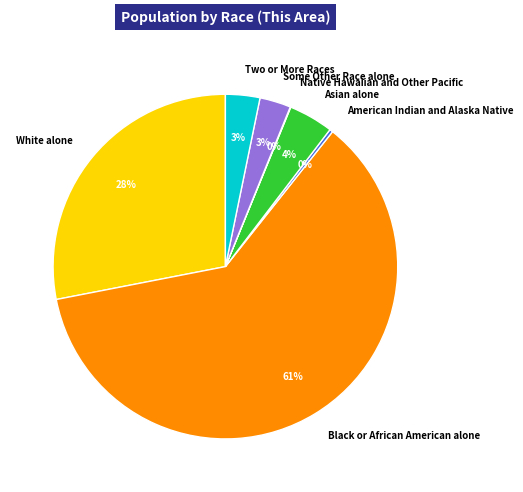

What is the largest slice in the pie chart?

Black or African American alone